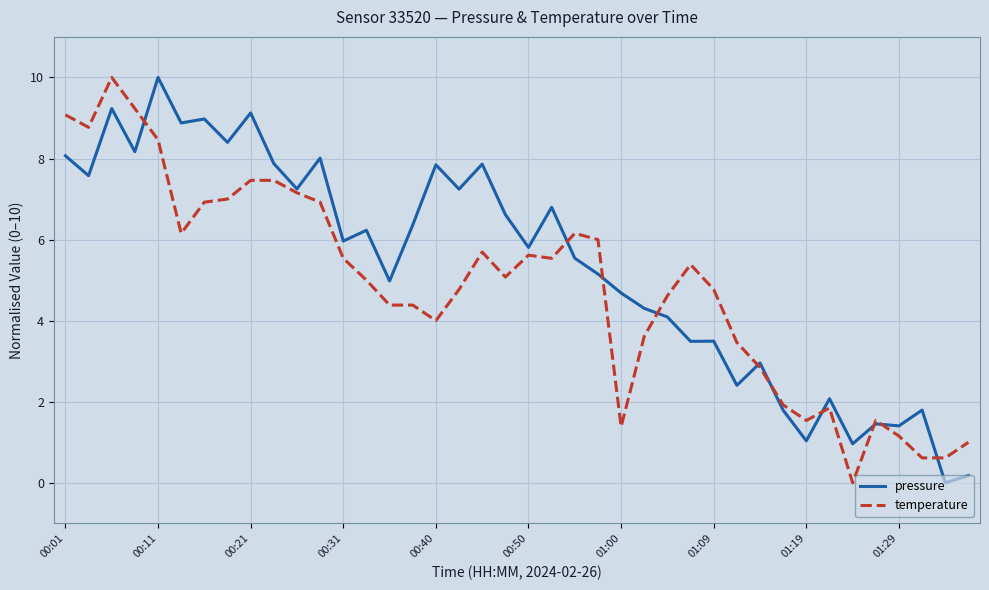

What is the maximum value shown in the chart?

10.0